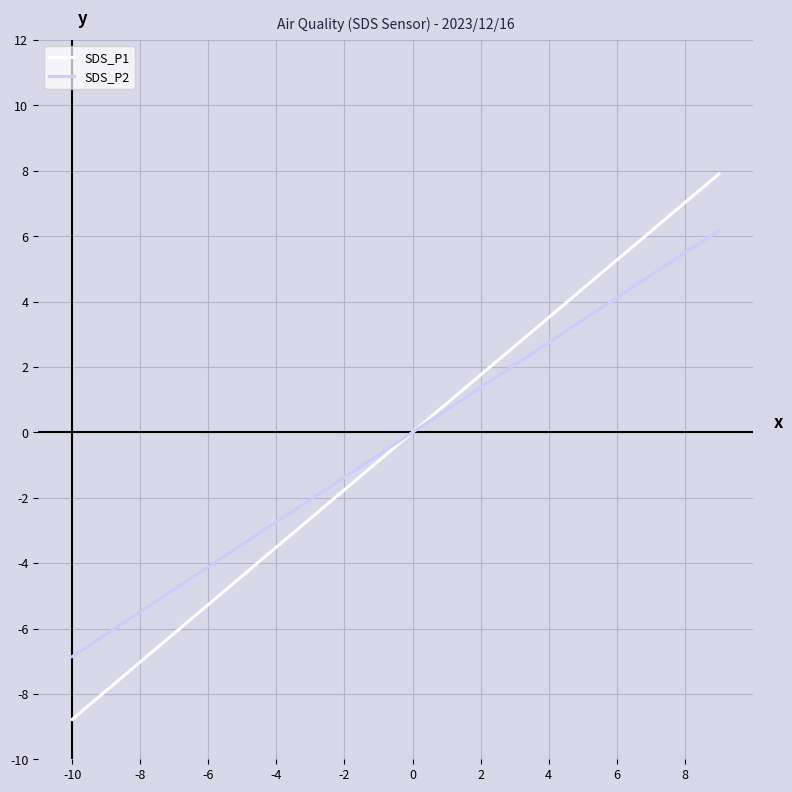

Rank the series by their maximum value, from lowest to highest.

SDS_P2, SDS_P1